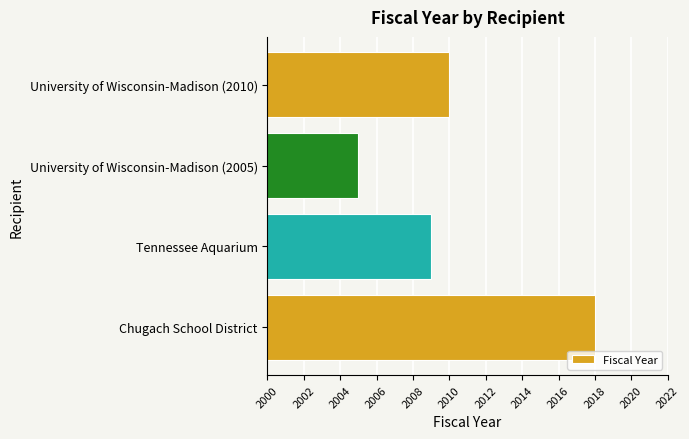

List the labels in order of value, smallest first.

University of Wisconsin-Madison (2005), Tennessee Aquarium, University of Wisconsin-Madison (2010), Chugach School District